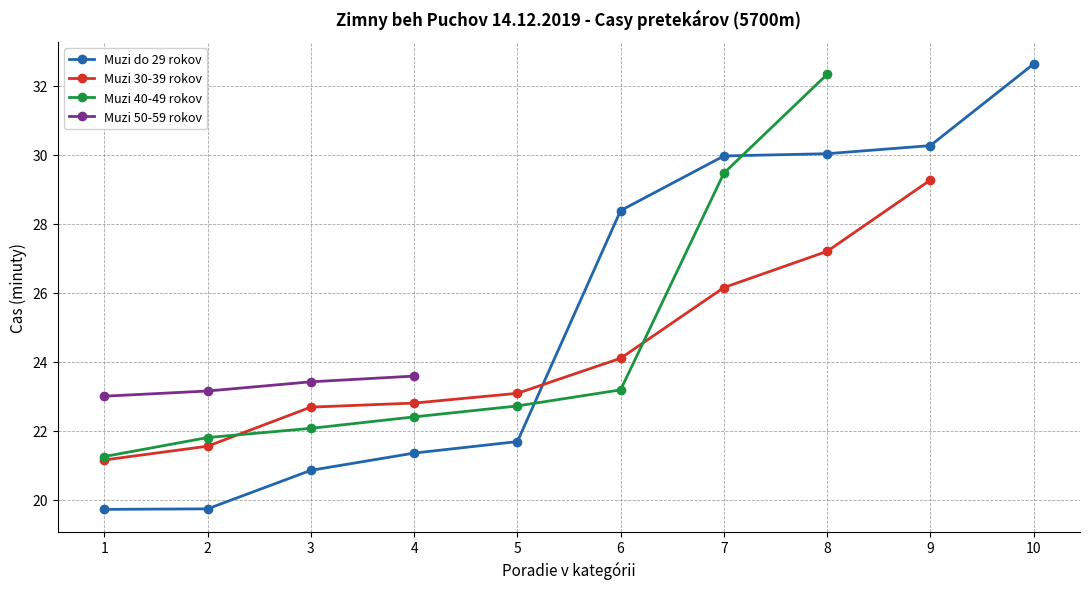

True or false: the data shows 12 at 16.

False